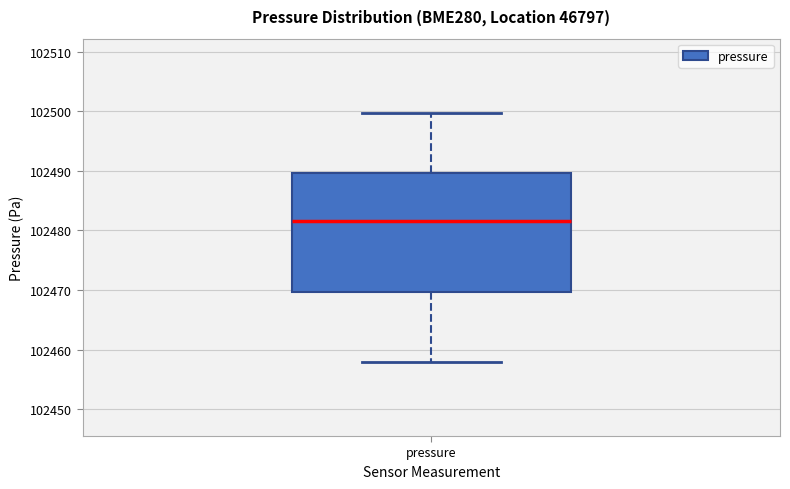

Where is the lower edge of the box for pressure on the y-axis? The values are not printed on the chart, so give them approximately, as read against the axis.

102470